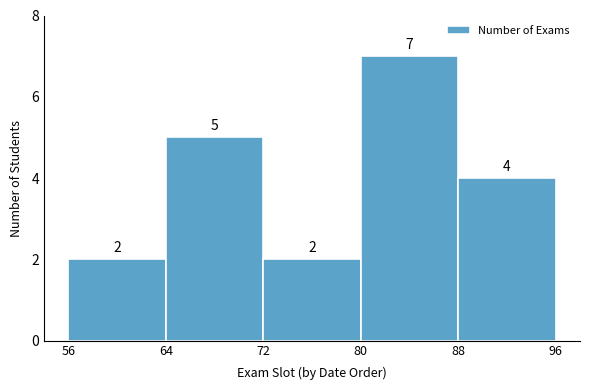

What is the height of the bar covering 64 to 72 on the x-axis?

5